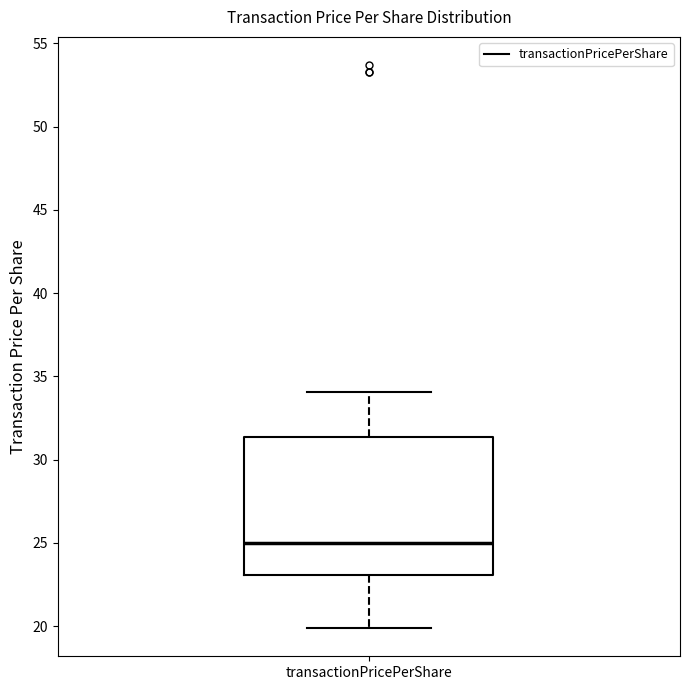

Where is the upper edge of the box for transactionPricePerShare on the y-axis? The values are not printed on the chart, so give them approximately, as read against the axis.

31.5